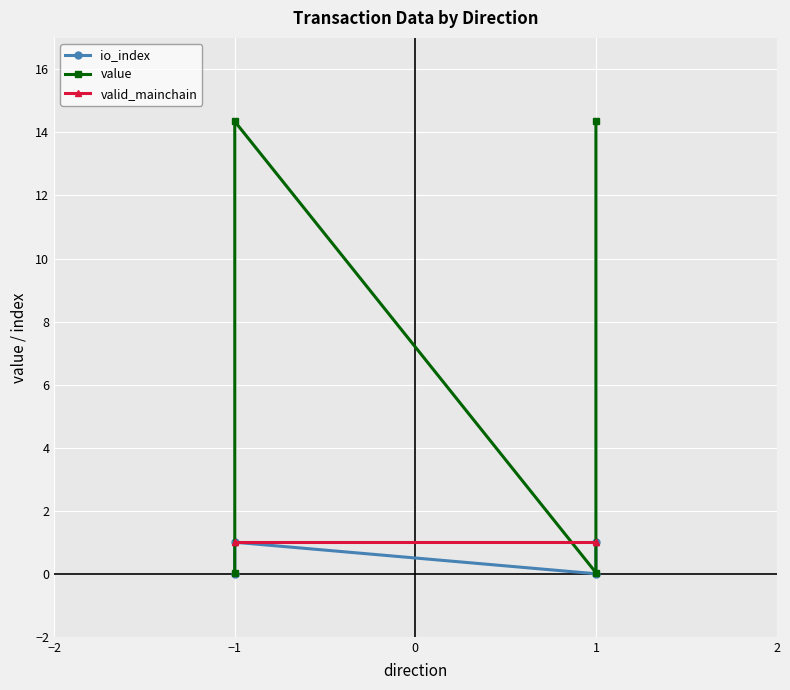

What is the average value of the value series?

7.2